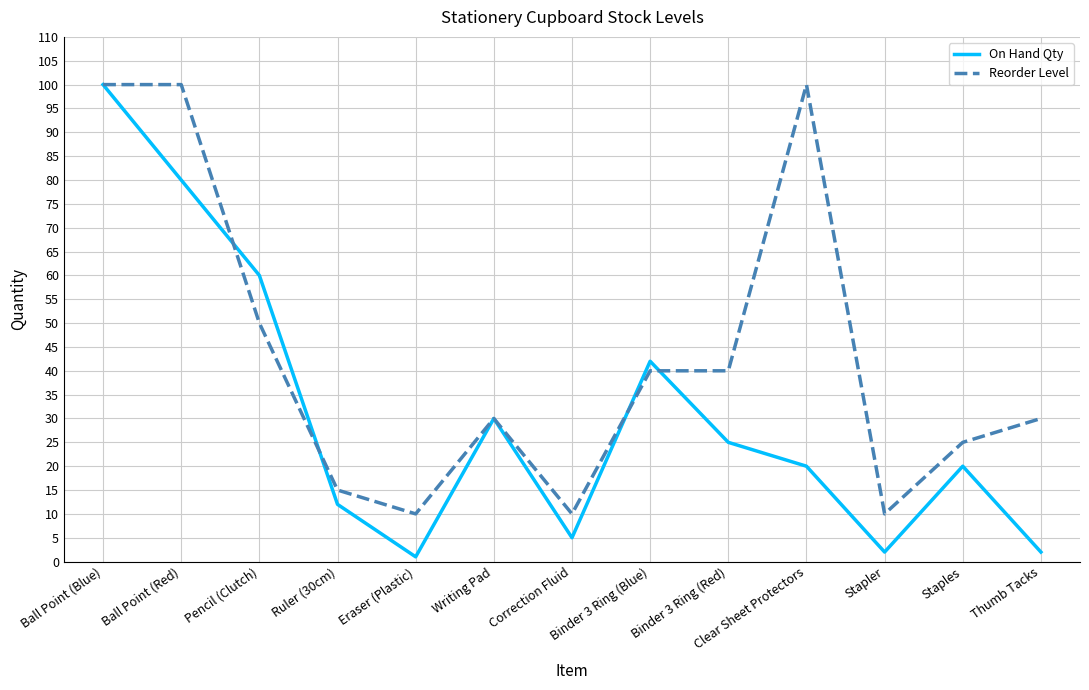

How many lines are shown in the chart?

2